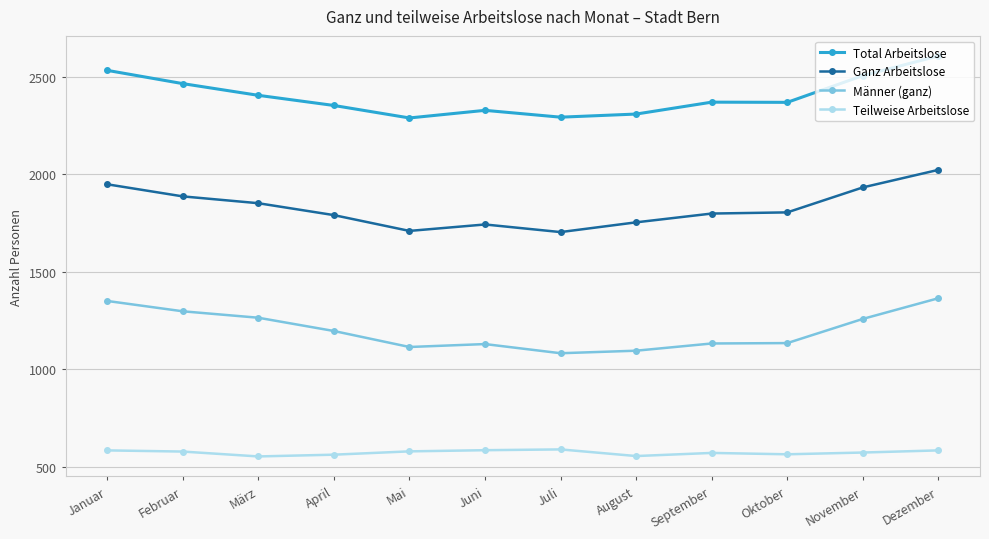

What is the highest value of the Total Arbeitslose series?

2606